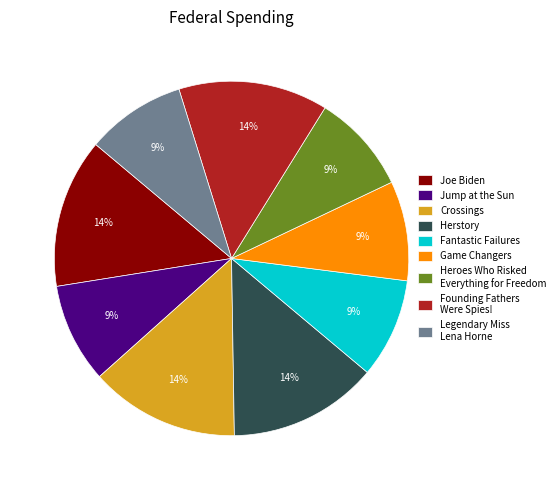

Is it true that Fantastic Failures is 9% of the pie?

True